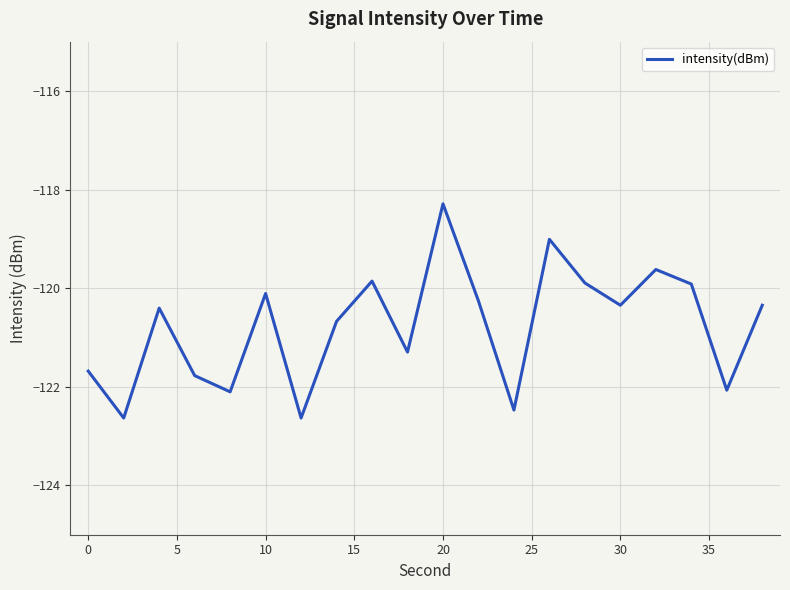

What is the sum of all values?

-2415.4